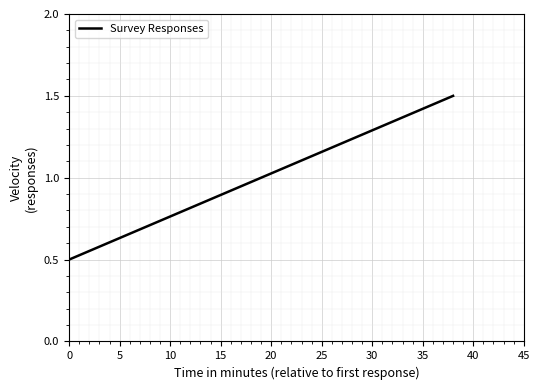

What is the average value?

1.0